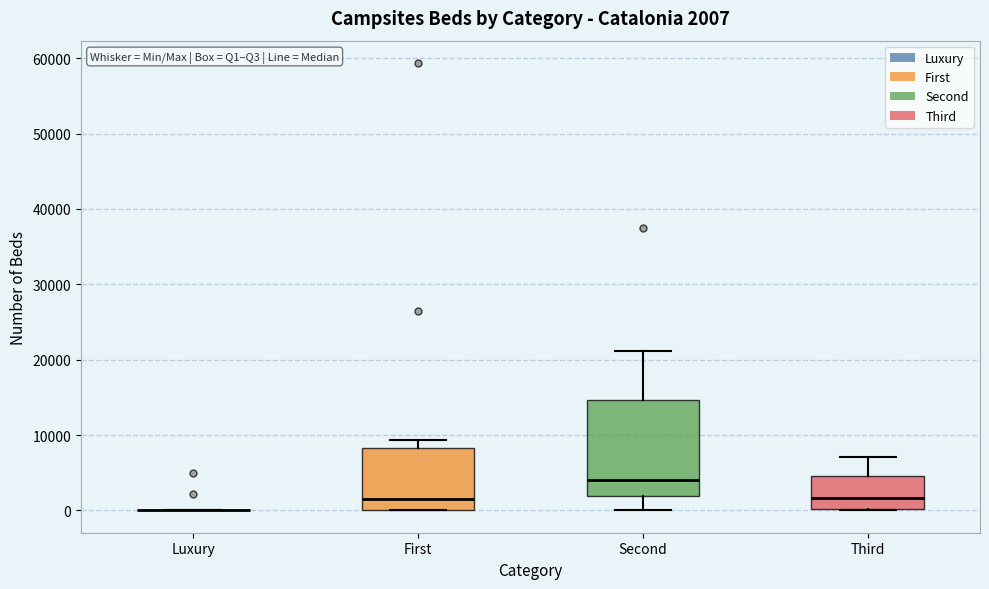

Comparing the boxes themselves (not the whiskers), which one is the tallest?

Second